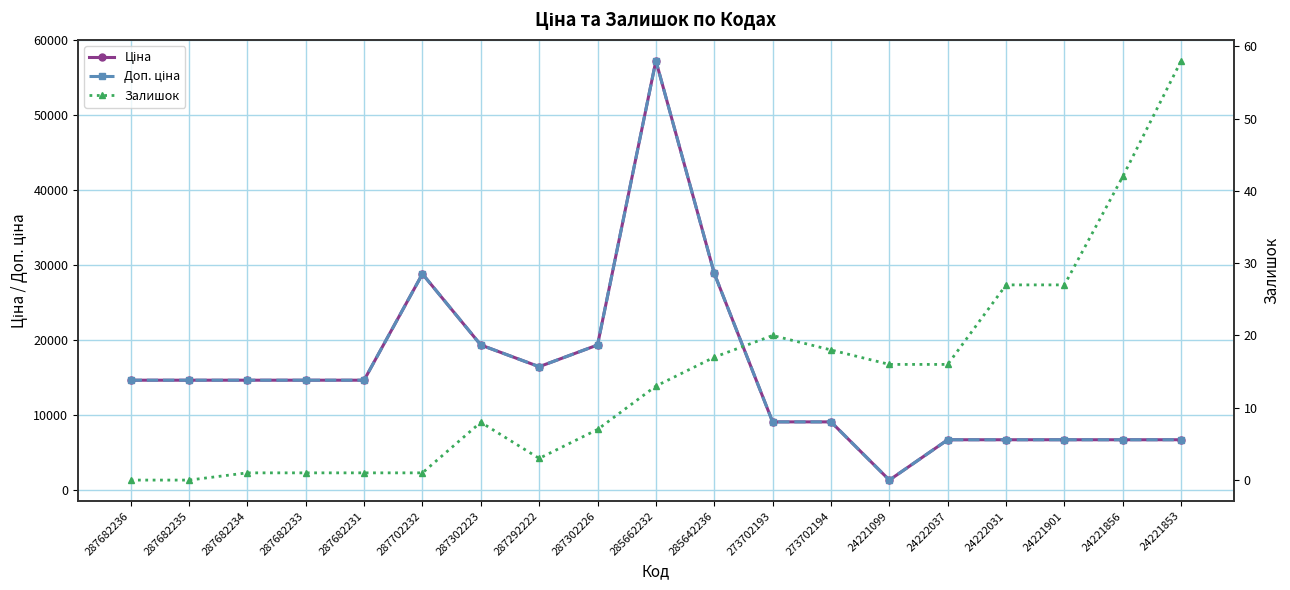

How many lines are shown in the chart?

3